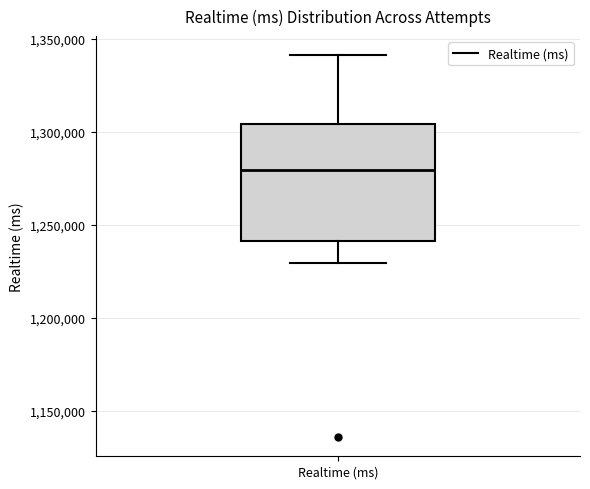

Transcribe this box plot: give where the median line is, the range the box spans, and where the two whiskers end, as read against the y-axis. The values are not printed on the chart, so give them approximately, as read against the axis.

median 1280000, box 1240000 to 1305000, whiskers 1230000 to 1340000